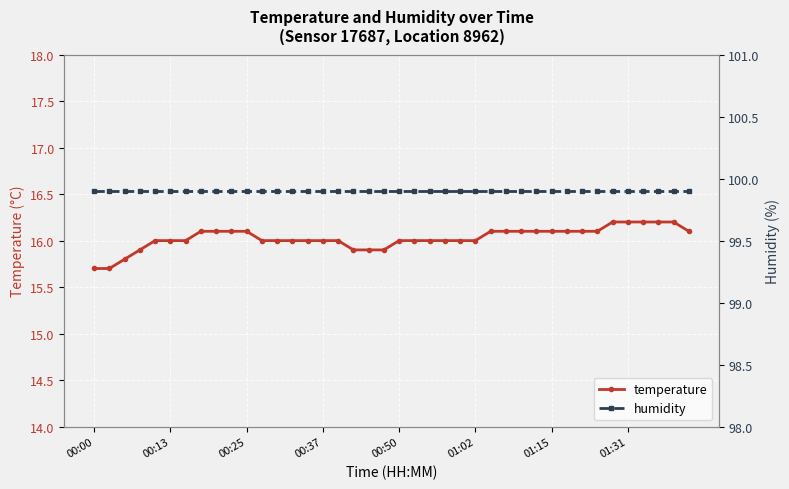

What is the minimum value for temperature?

15.7